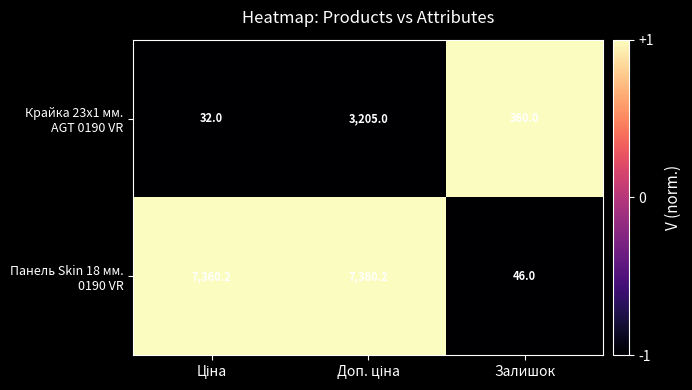

What is the total value across all series at Залишок?

406.0